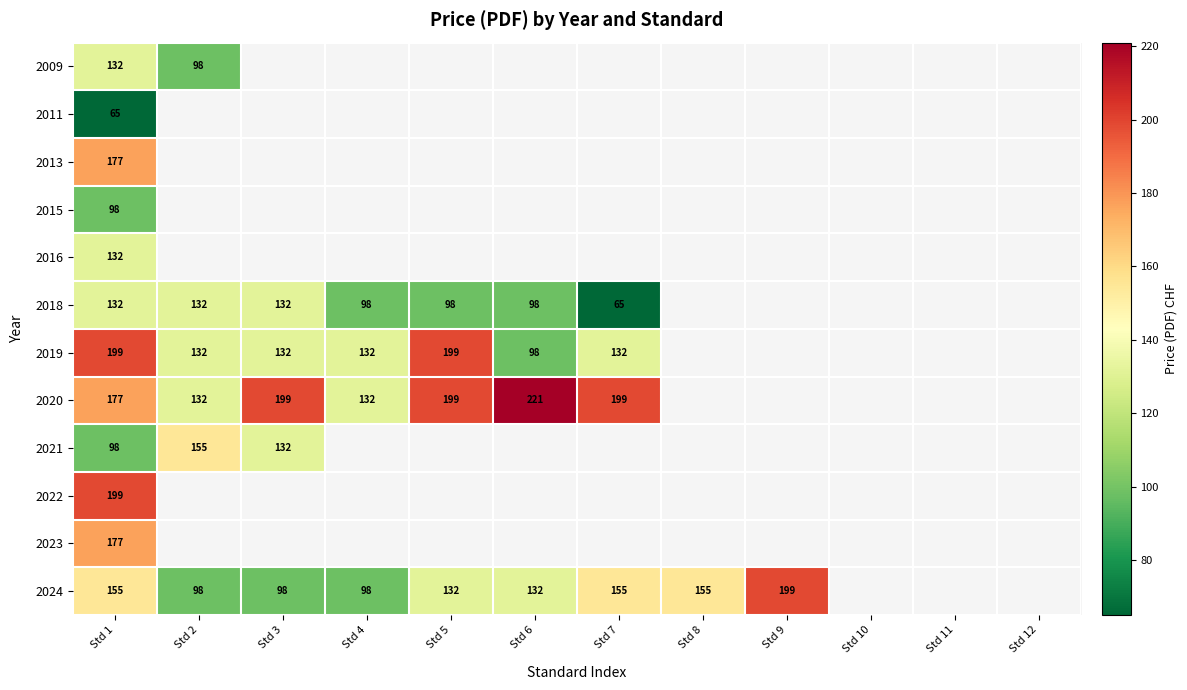

At which category does the chart reach its peak across all series?

Std 6